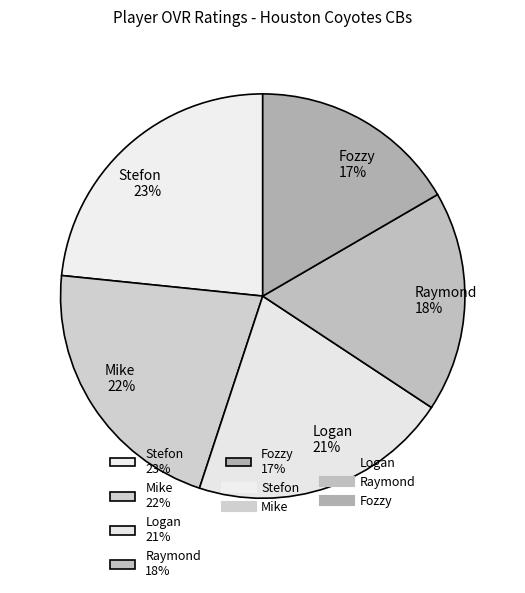

True or false: Stefon accounts for 10% of the total.

False